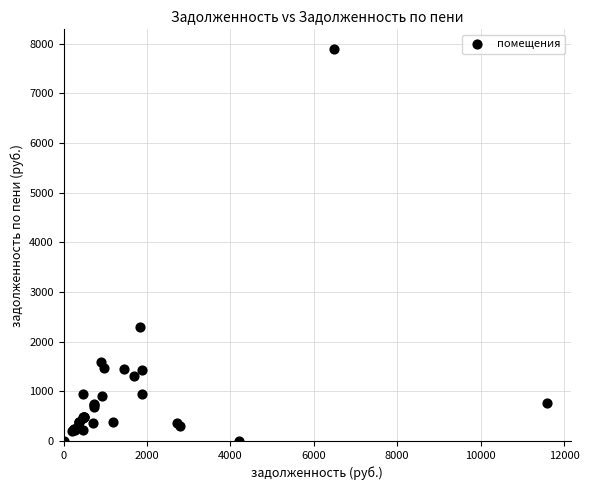

What Y value in the scatter plot is closest to 3948?

2293.9